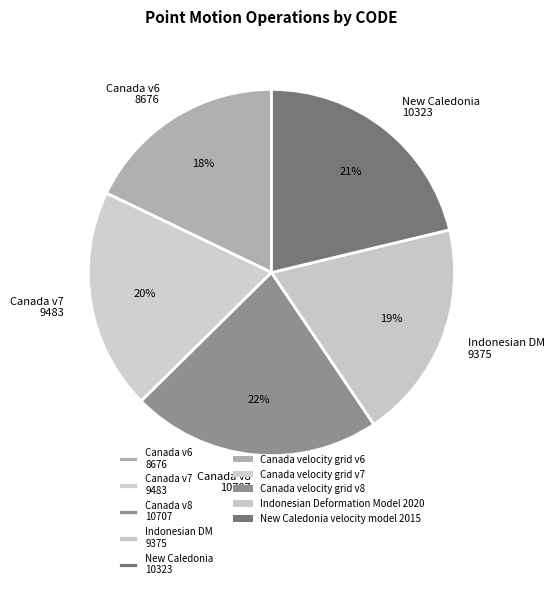

To the nearest percent, what is the combined percentage of Canada v8 10707 and New Caledonia 10323?

43%